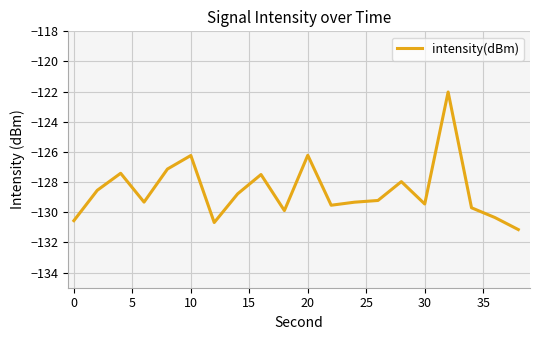

What is the smallest value displayed?

-131.1